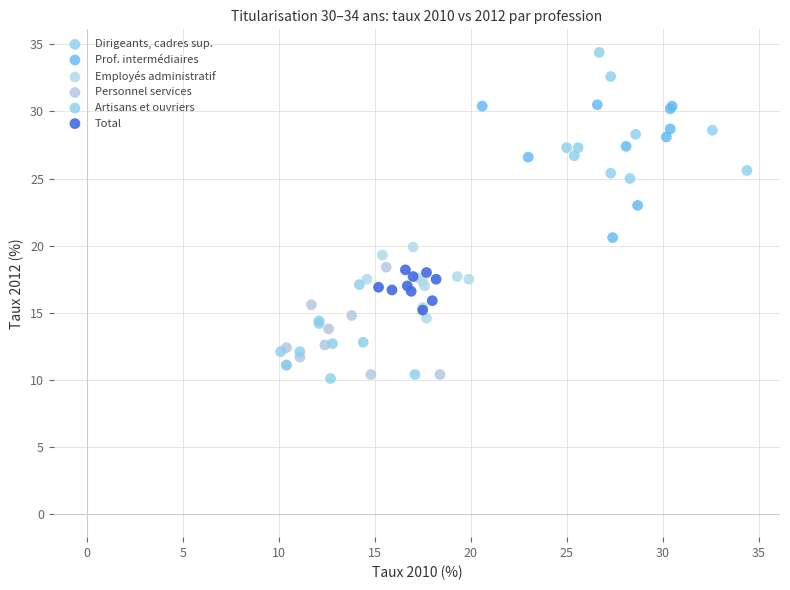

Which series contains the highest Y value?

Dirigeants, cadres sup.